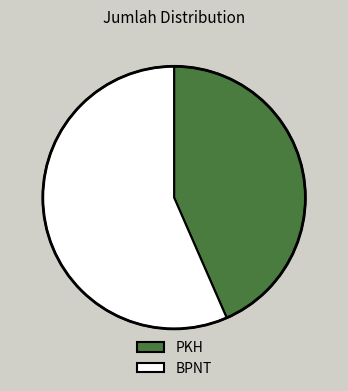

Combined, do BPNT and PKH account for over 50%?

Yes